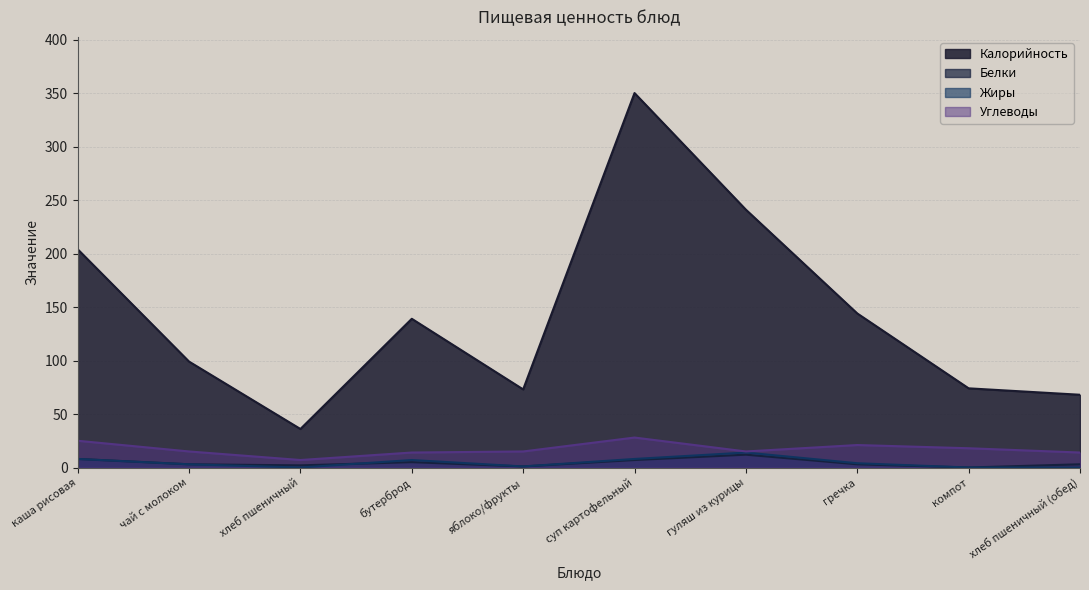

What is the difference between the highest and lowest values at гречка?

141